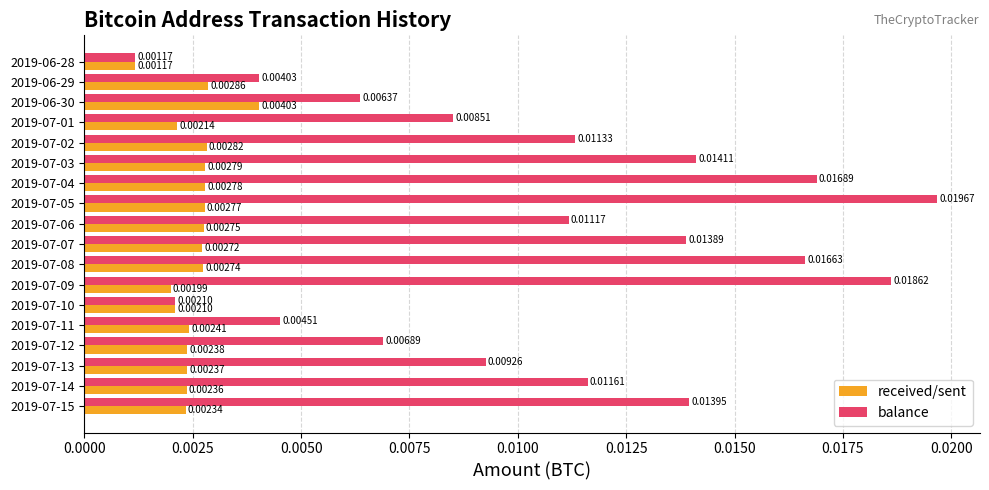

List the series in order of their peak value, highest first.

balance, received/sent